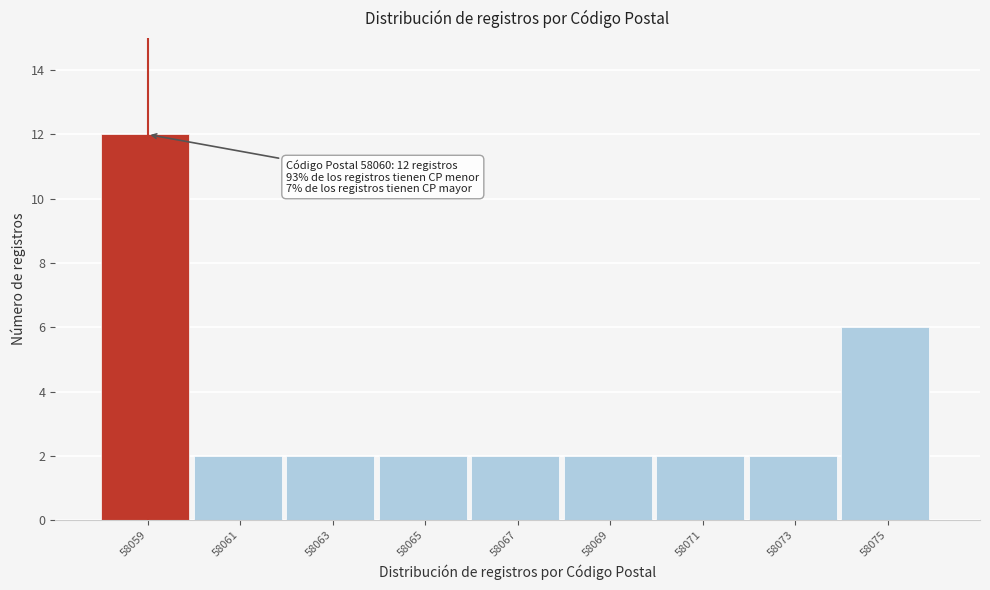

Reading left to right, extract all data points from this chart.

12	2	2	2	2	2	2	2	6